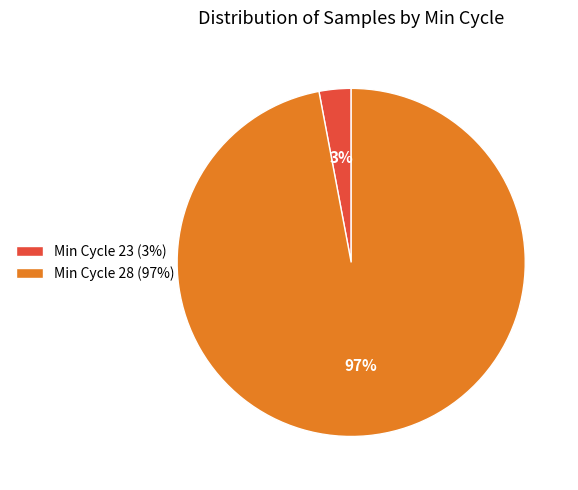

Which category accounts for the majority?

Min Cycle 28 (97%)